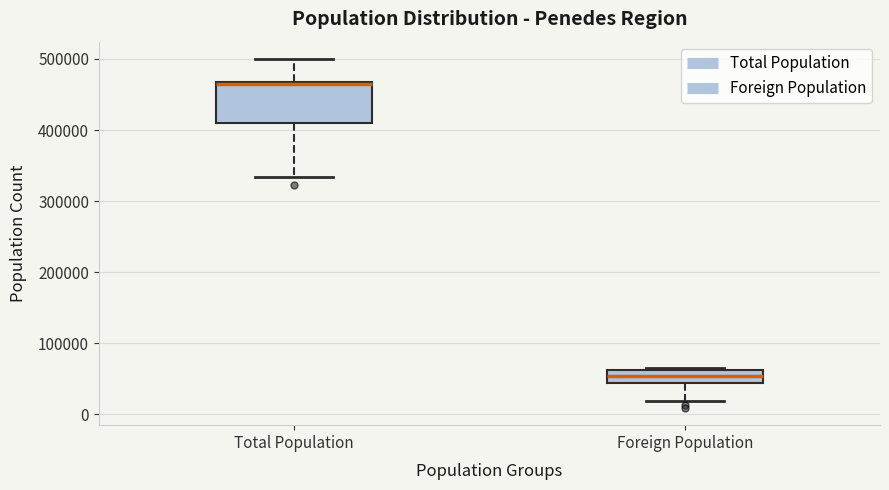

Reading left to right, transcribe this box plot: for each box, give where its median line is, the range the box spans, and where its two whiskers end, as read against the y-axis. The values are not printed on the chart, so give them approximately, as read against the axis.

Total Population: median 460000, box 410000 to 470000, whiskers 330000 to 500000
Foreign Population: median 50000, box 40000 to 60000, whiskers 20000 to 60000